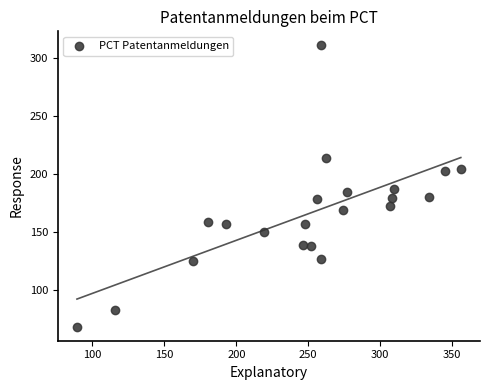

What is the range of Y values (max minus min)?

241.8